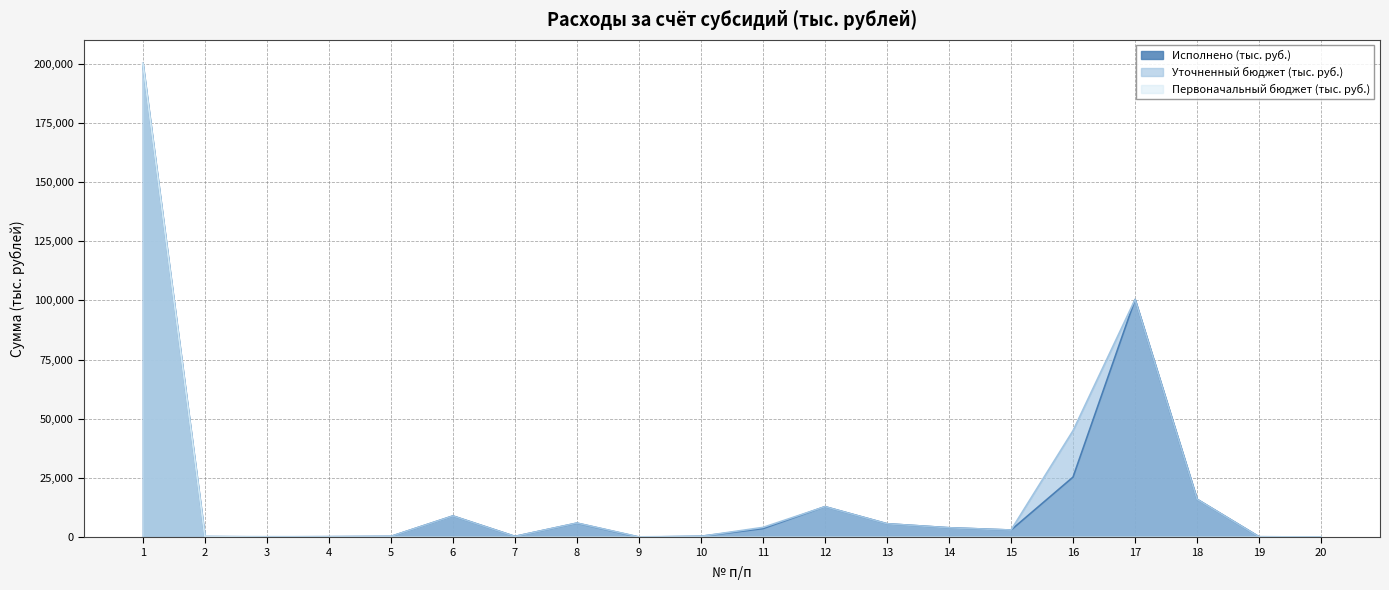

At which label is Первоначальный бюджет (тыс. руб.) closest to 99999?

2